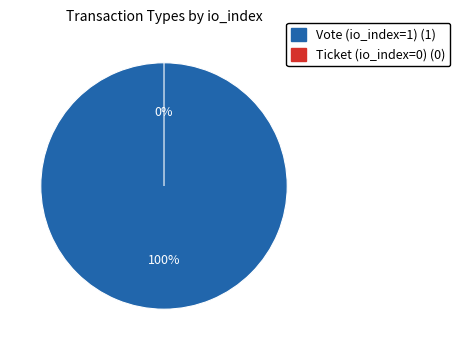

Which category has the biggest portion of the pie?

Vote (io_index=1)